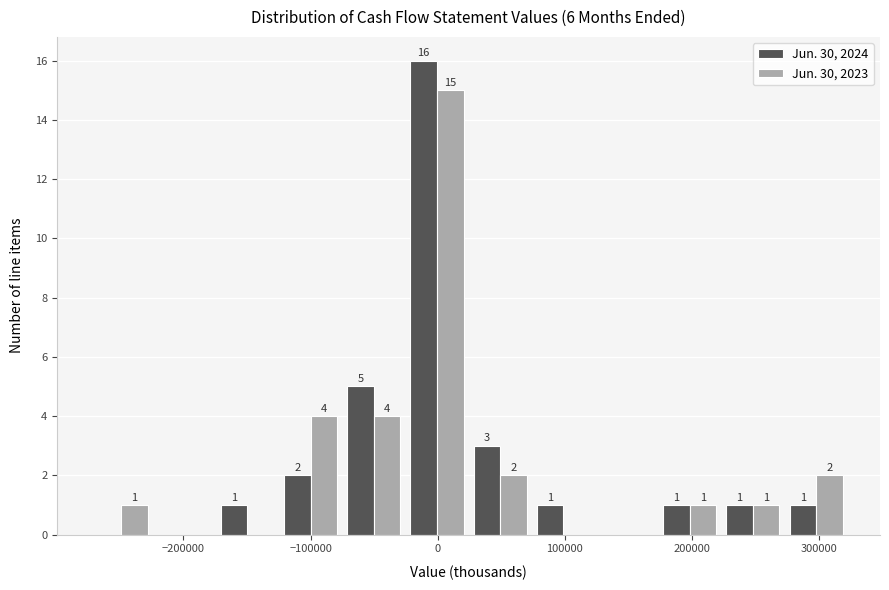

In the Jun. 30, 2024 series, which range on the x-axis has the tallest bar?

-30000 to 20000